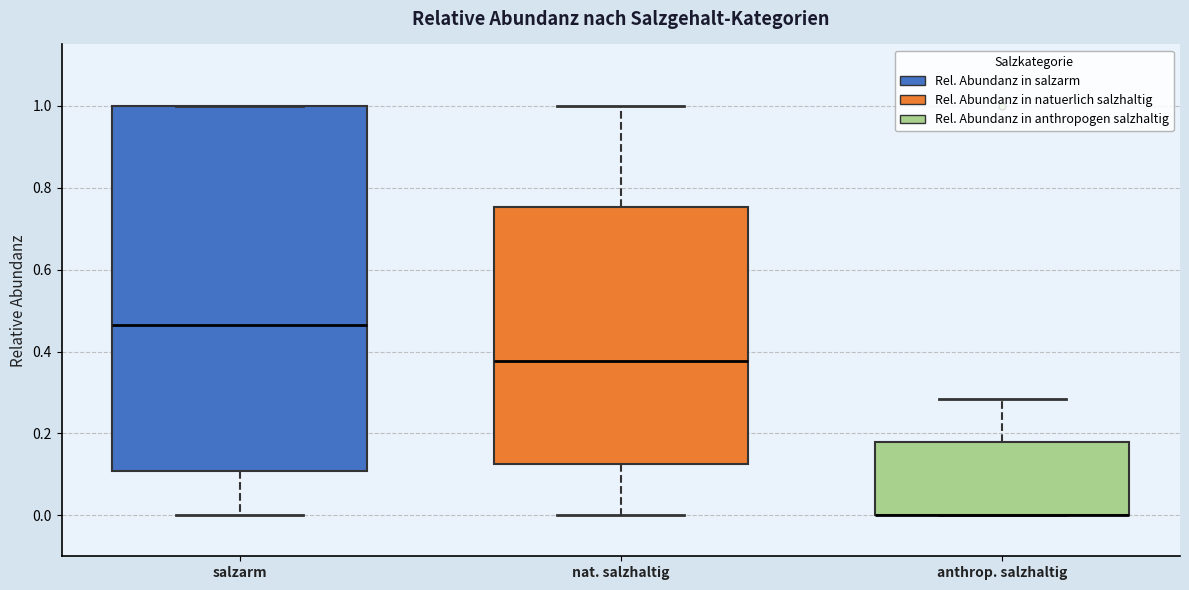

Reading left to right, read every box against the y-axis: the position of its median line, the range the box covers, and the ends of its whiskers. The values are not printed on the chart, so give them approximately, as read against the axis.

salzarm: median 0.46, box 0.10 to 1.00, whiskers 0.00 to 1.00
nat. salzhaltig: median 0.38, box 0.12 to 0.76, whiskers 0.00 to 1.00
anthrop. salzhaltig: median 0.00 (drawn on the box's lower edge), box 0.00 to 0.18, whiskers 0.00 to 0.28